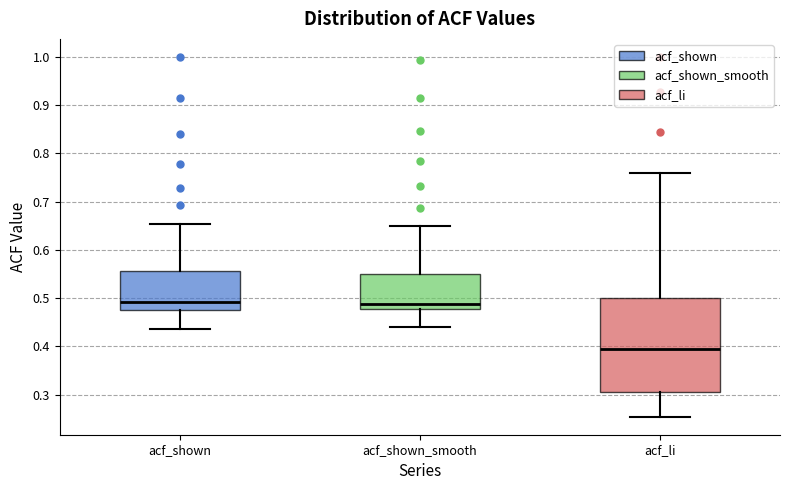

Reading left to right, transcribe this box plot: for each box, give where its median line is, the range the box spans, and where its two whiskers end, as read against the y-axis. The values are not printed on the chart, so give them approximately, as read against the axis.

acf_shown: median 0.49, box 0.47 to 0.56, whiskers 0.44 to 0.65
acf_shown_smooth: median 0.49, box 0.48 to 0.55, whiskers 0.44 to 0.65
acf_li: median 0.39, box 0.30 to 0.50, whiskers 0.25 to 0.76